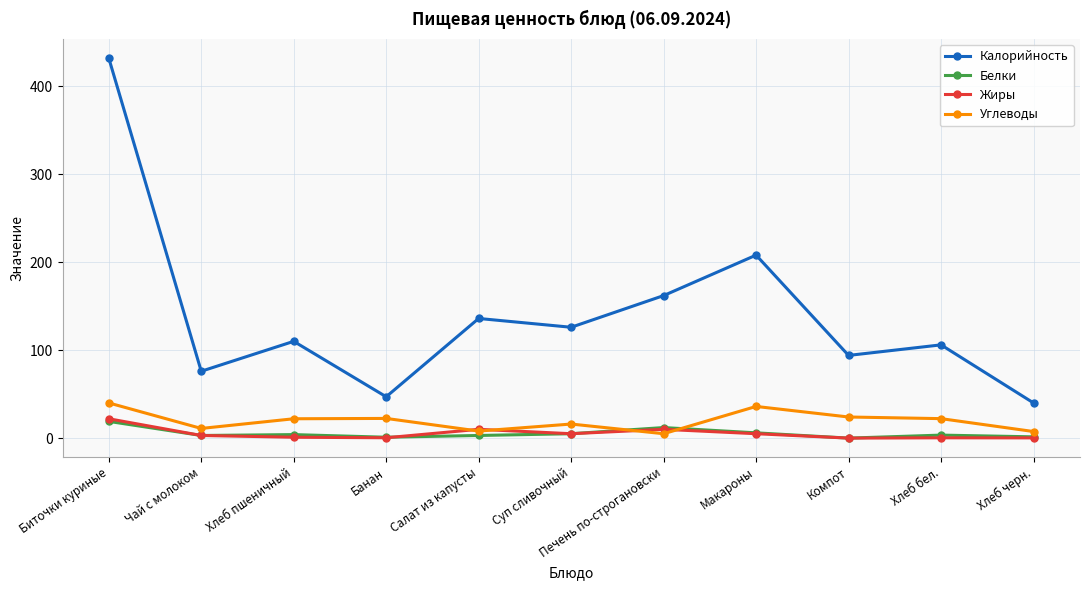

True or false: Жиры has more than 0 points higher than both neighbors.

True